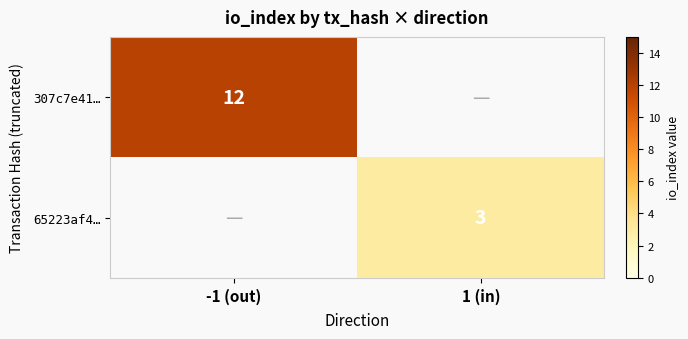

True or false: 65223af4… has a value of 3.0 at 1 (in).

True